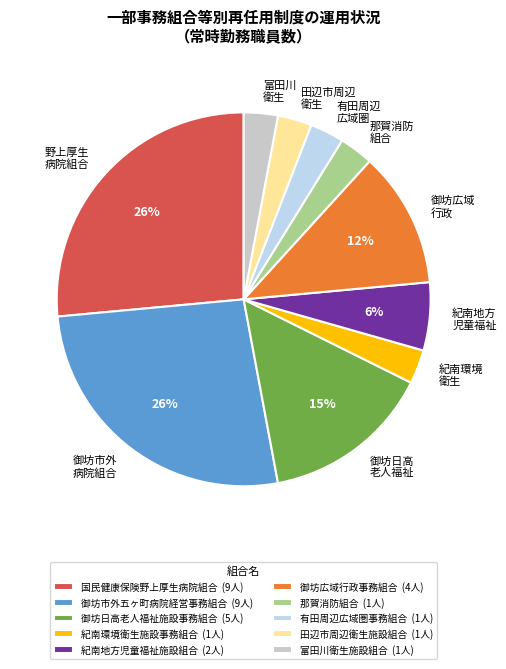

Does any single category account for the majority?

No